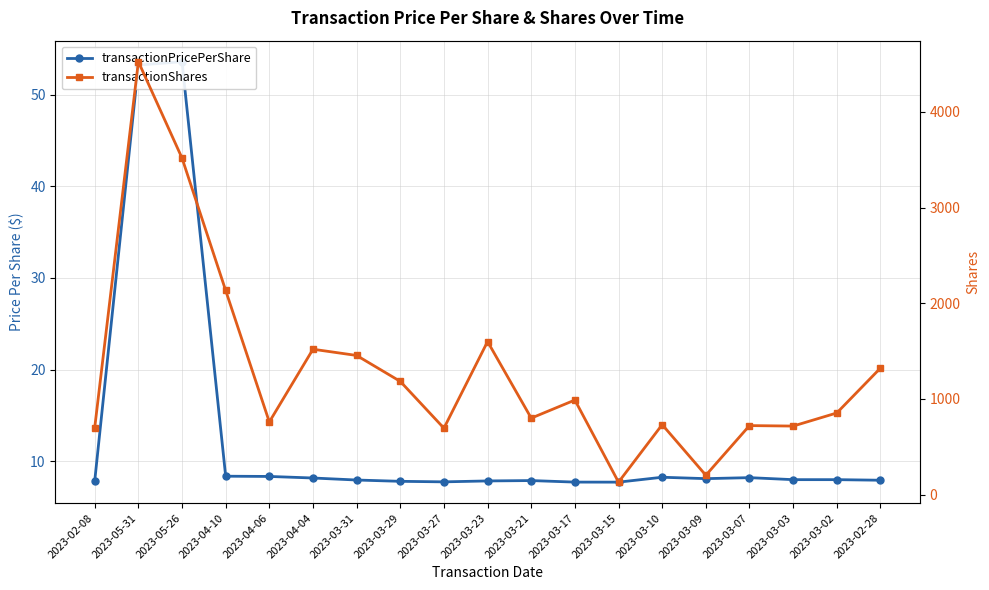

The value of transactionPricePerShare at 2023-03-17 is 7.7. True or false?

True